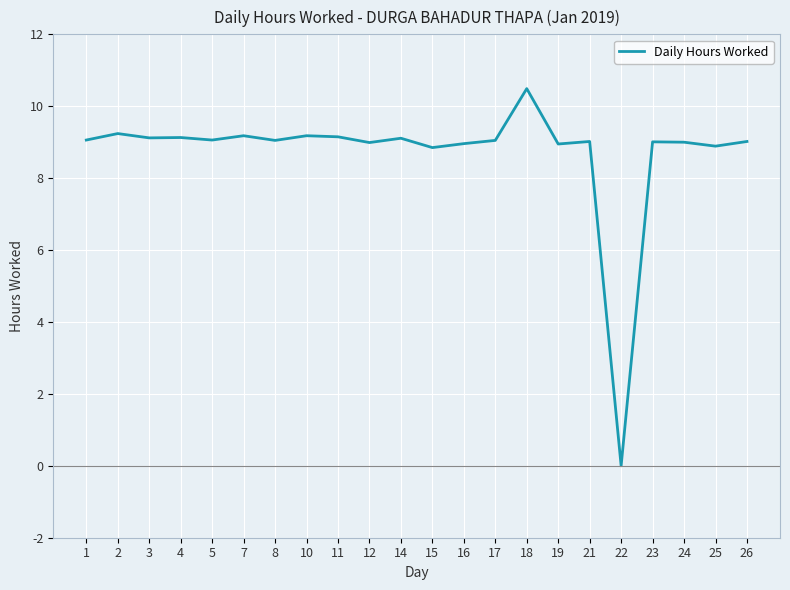

True or false: the data has more than 1 interior local peaks.

True